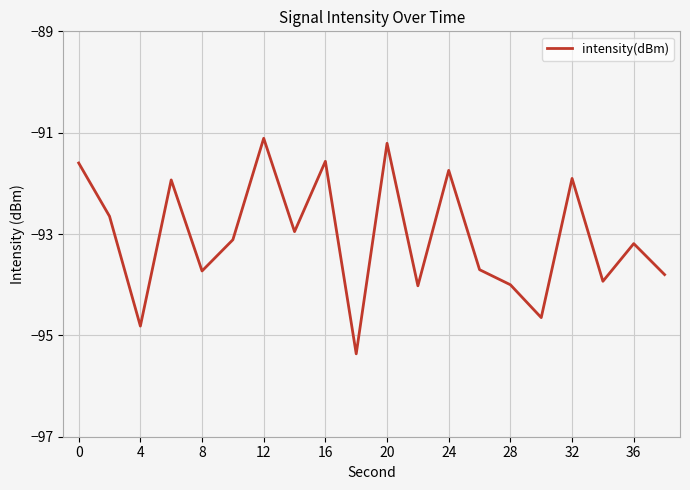

What is the maximum value shown in the chart?

-91.1